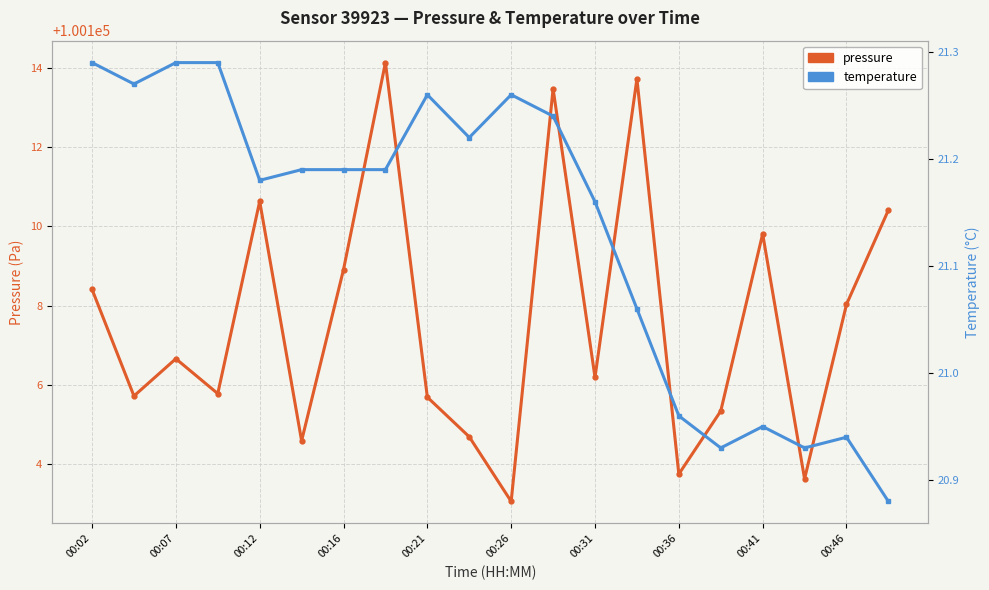

True or false: temperature has a value of 20.9 at 17.

True